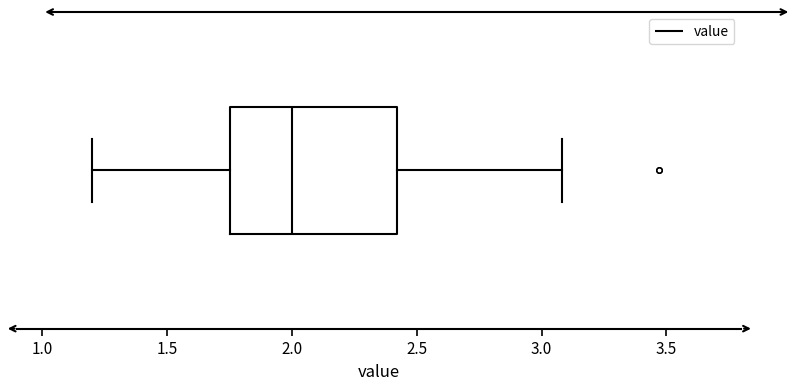

Where is the left edge of the box on the x-axis? The values are not printed on the chart, so give them approximately, as read against the axis.

1.75